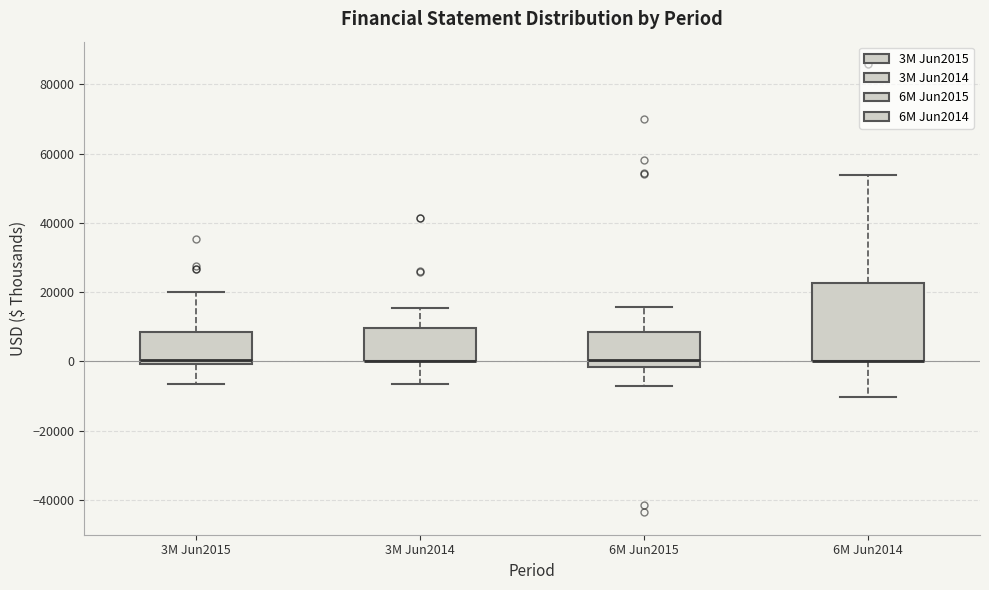

Reading left to right, transcribe this box plot: for each box, give where its median line is, the range the box spans, and where its two whiskers end, as read against the y-axis. The values are not printed on the chart, so give them approximately, as read against the axis.

3M Jun2015: median 0 (just above the box's lower edge), box 0 to 8000, whiskers -6000 to 20000
3M Jun2014: median 0 (drawn on the box's lower edge), box 0 to 10000, whiskers -6000 to 16000
6M Jun2015: median 0, box -2000 to 8000, whiskers -8000 to 16000
6M Jun2014: median 0 (drawn on the box's lower edge), box 0 to 22000, whiskers -10000 to 54000